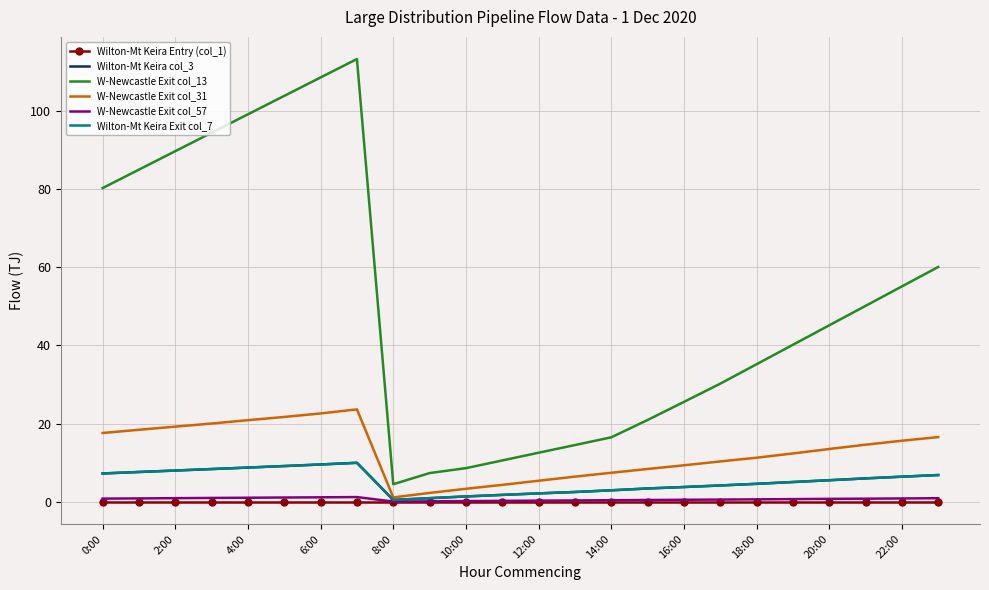

What is the maximum value shown in the chart?

113.3